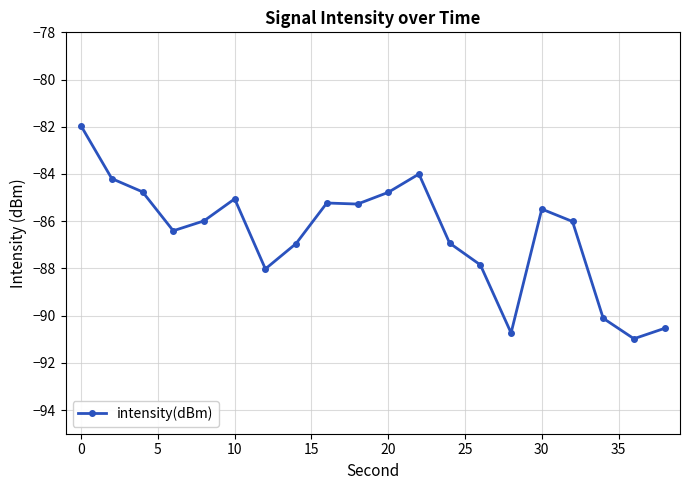

What is the maximum value shown in the chart?

-82.0